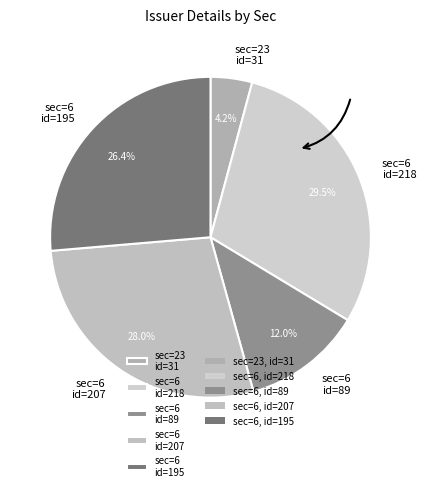

How much of the chart is everything except sec=6 id=89?

88.0%